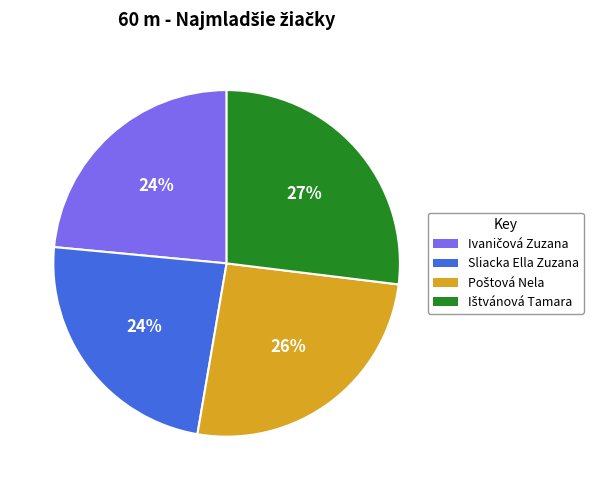

How many slices are in this pie chart?

4